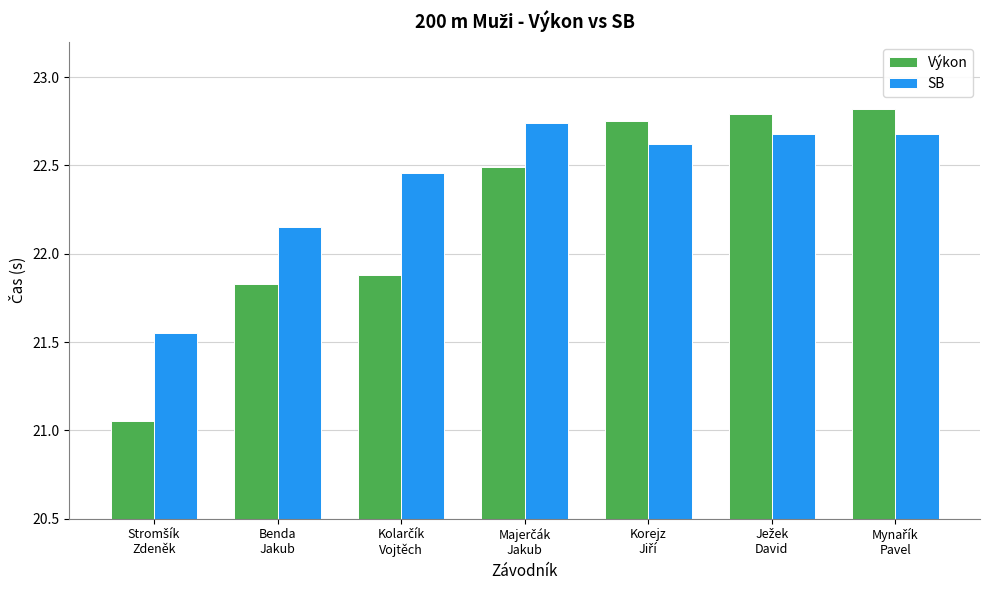

List the series in order of their overall mean, lowest first.

Výkon, SB